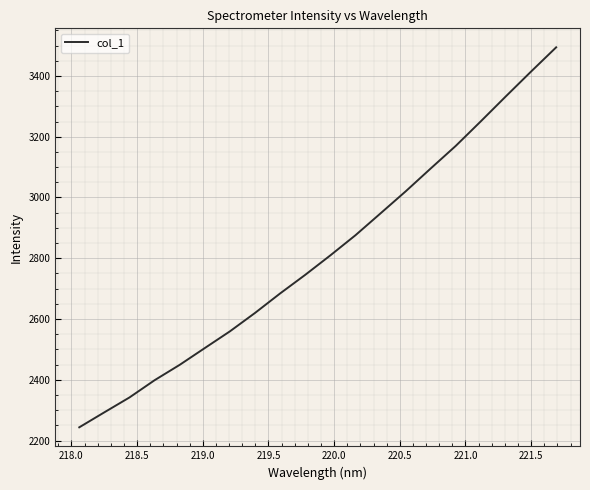

What is the maximum value shown in the chart?

3494.2